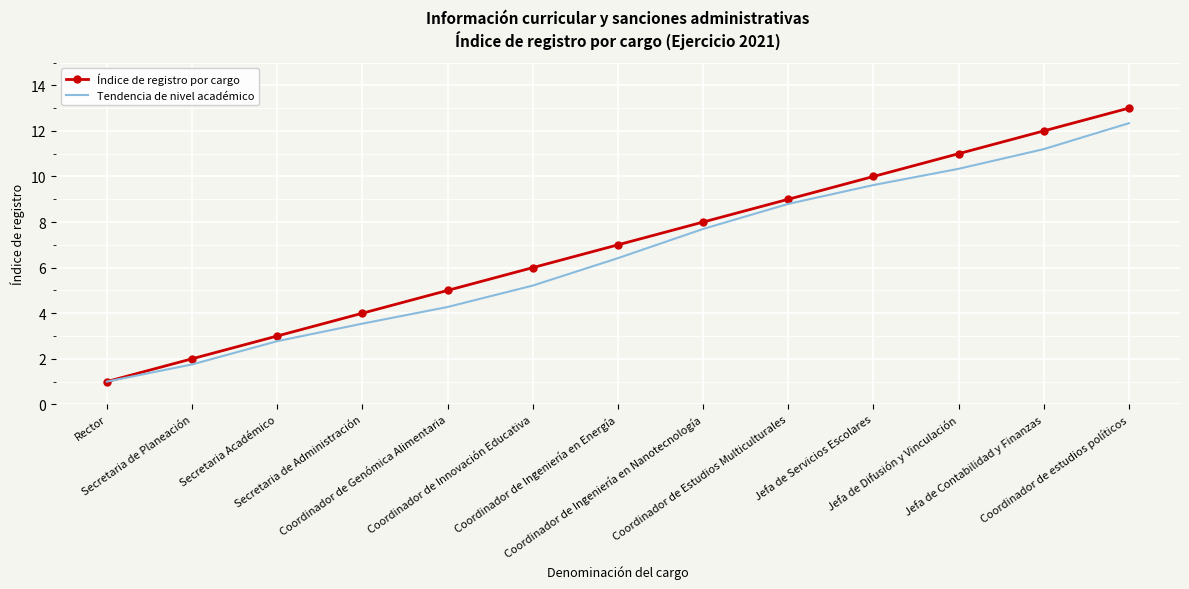

Reading right to left, transcribe all the data shown in this chart.

Índice de registro por cargo: 13.0	12.0	11.0	10.0	9.0	8.0	7.0	6.0	5.0	4.0	3.0	2.0	1.0
Tendencia de nivel académico: 12.3	11.2	10.3	9.6	8.8	7.7	6.4	5.2	4.3	3.5	2.8	1.8	1.0